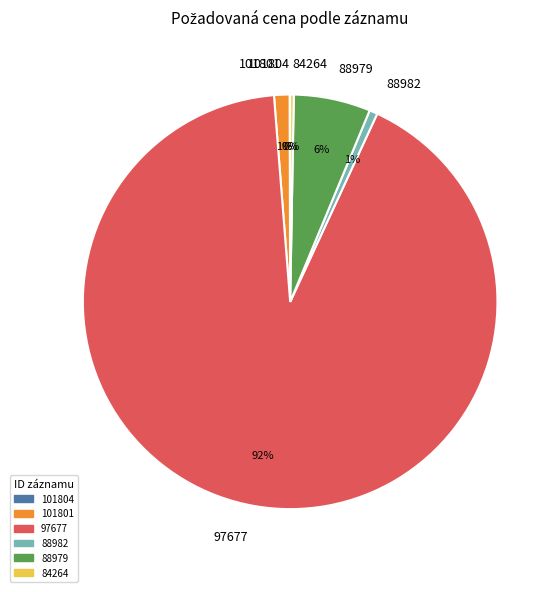

Which has a higher value, 97677 or 84264?

97677